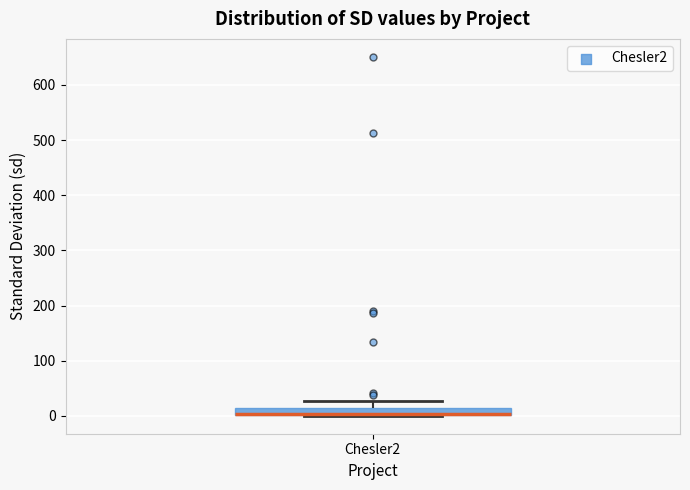

Where is the upper edge of the box for Chesler2 on the y-axis? The values are not printed on the chart, so give them approximately, as read against the axis.

10